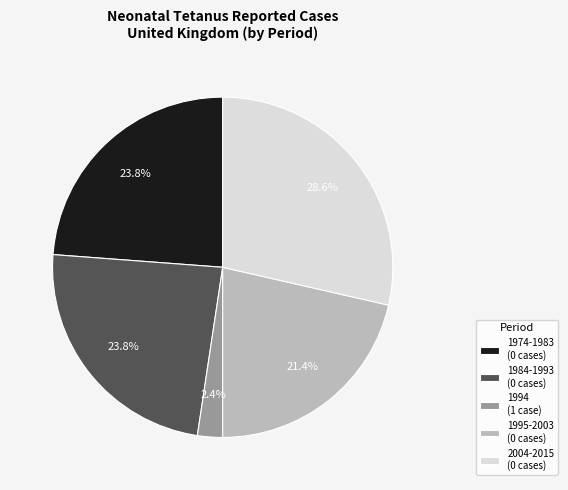

What percentage do 1974-1983 (0 cases) and 1995-2003 (0 cases) together represent?

45.2%